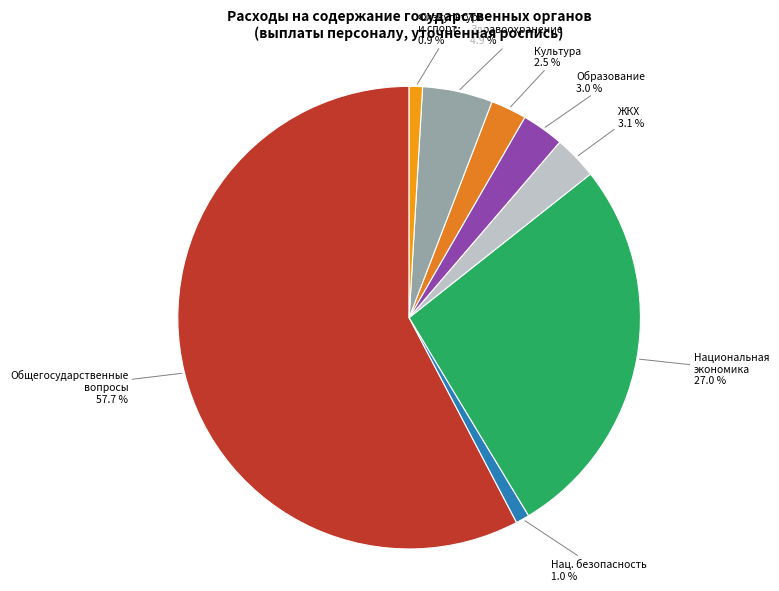

How many segments does this pie chart have?

8